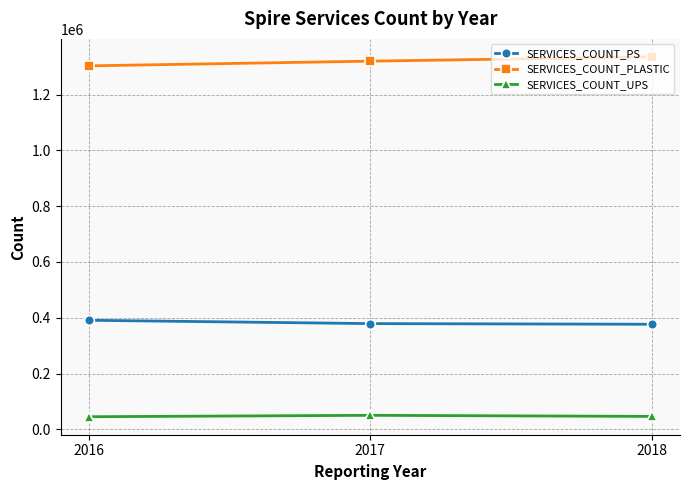

What is the greatest value displayed?

1335446